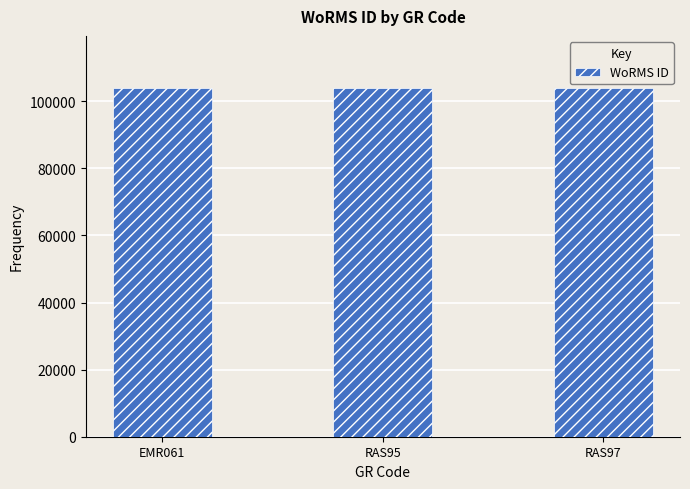

True or false: the data shows 103929 at EMR061.

True